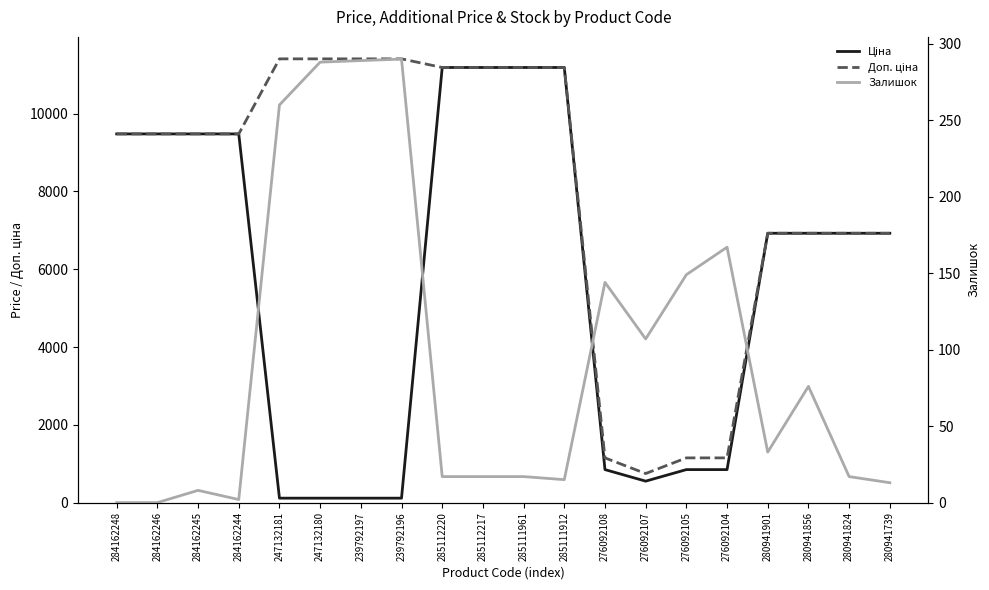

Which series has the largest total across all categories?

Доп. ціна